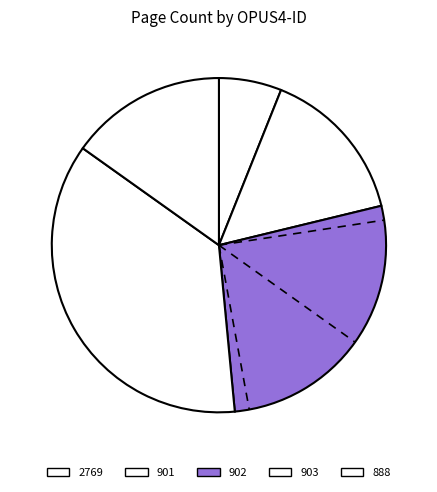

Which slice is the smallest?

2769